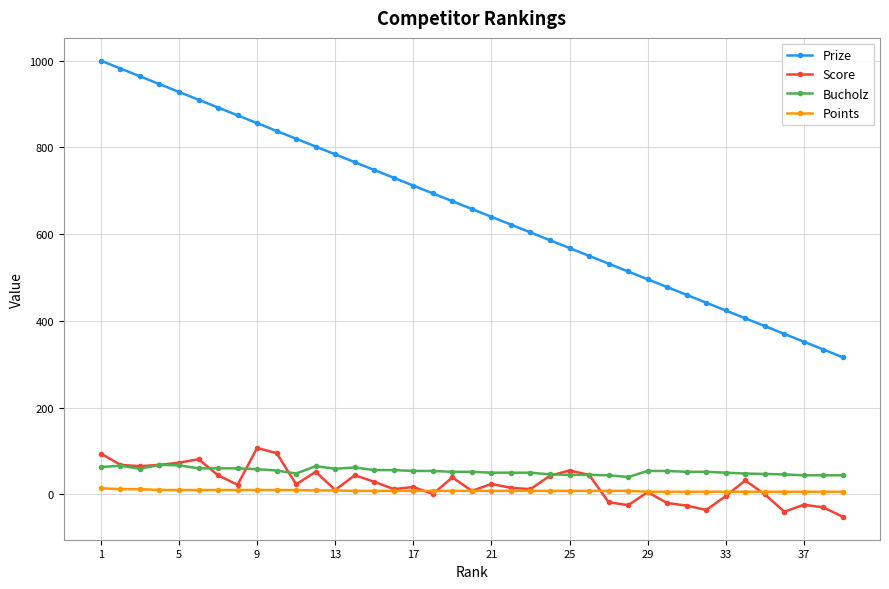

Which series has the largest total across all categories?

Prize